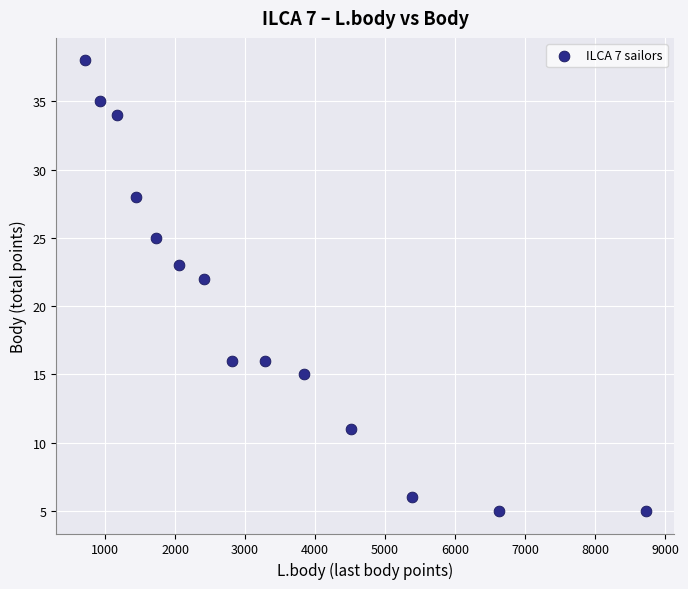

What is the range of Y values (max minus min)?

33